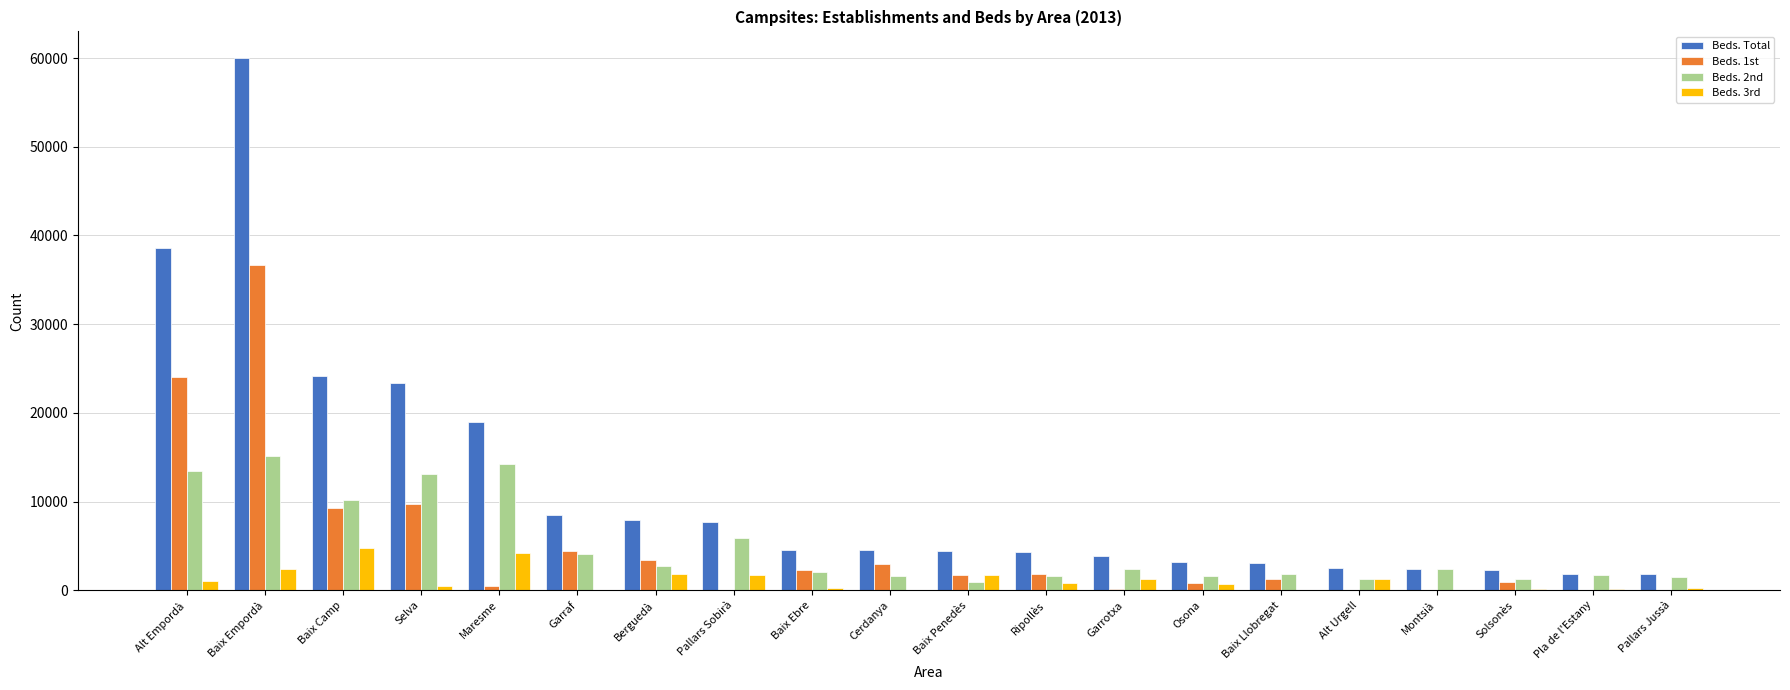

Which series changed the most between Alt Empordà and Cerdanya?

Beds. Total